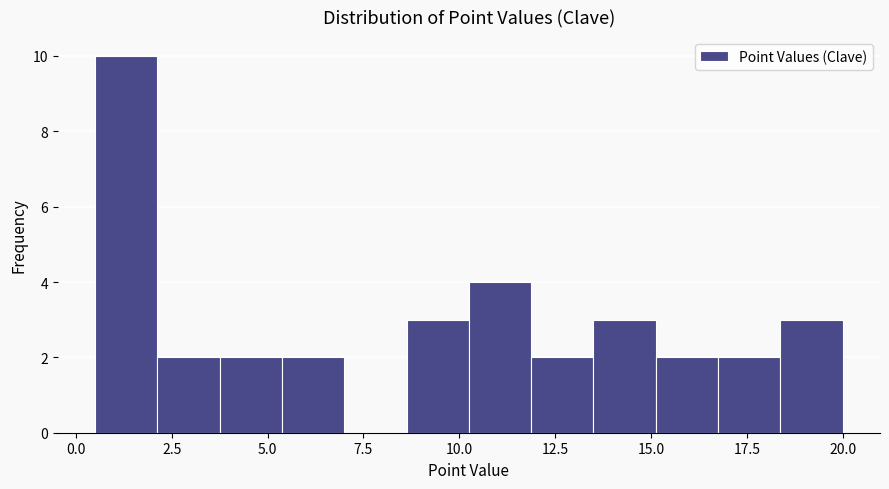

Around what value on the x-axis is the tallest bar? Give the approximate position of its centre, as read against the axis.

1.5